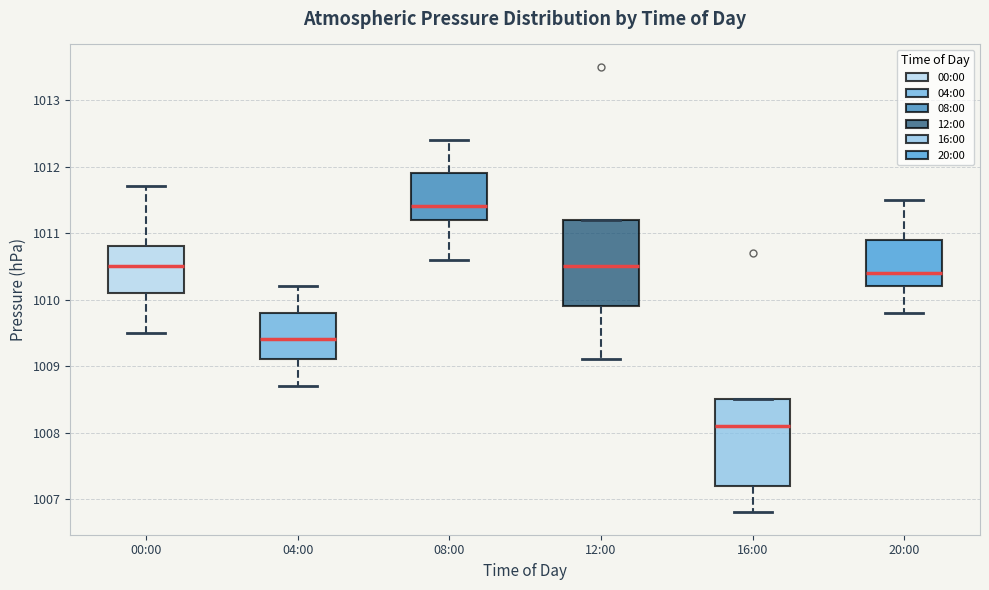

Reading left to right, transcribe this box plot: for each box, give where its median line is, the range the box spans, and where its two whiskers end, as read against the y-axis. The values are not printed on the chart, so give them approximately, as read against the axis.

00:00: median 1010.5, box 1010.1 to 1010.8, whiskers 1009.5 to 1011.7
04:00: median 1009.4, box 1009.1 to 1009.8, whiskers 1008.7 to 1010.2
08:00: median 1011.4, box 1011.2 to 1011.9, whiskers 1010.6 to 1012.4
12:00: median 1010.5, box 1009.9 to 1011.2, whiskers 1009.1 to 1011.2
16:00: median 1008.1, box 1007.2 to 1008.5, whiskers 1006.8 to 1008.5
20:00: median 1010.4, box 1010.2 to 1010.9, whiskers 1009.8 to 1011.5